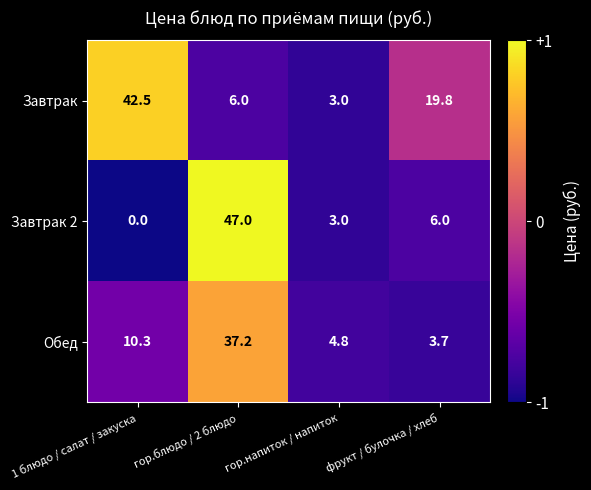

Rank the series by their maximum value, from highest to lowest.

Завтрак 2, Завтрак, Обед